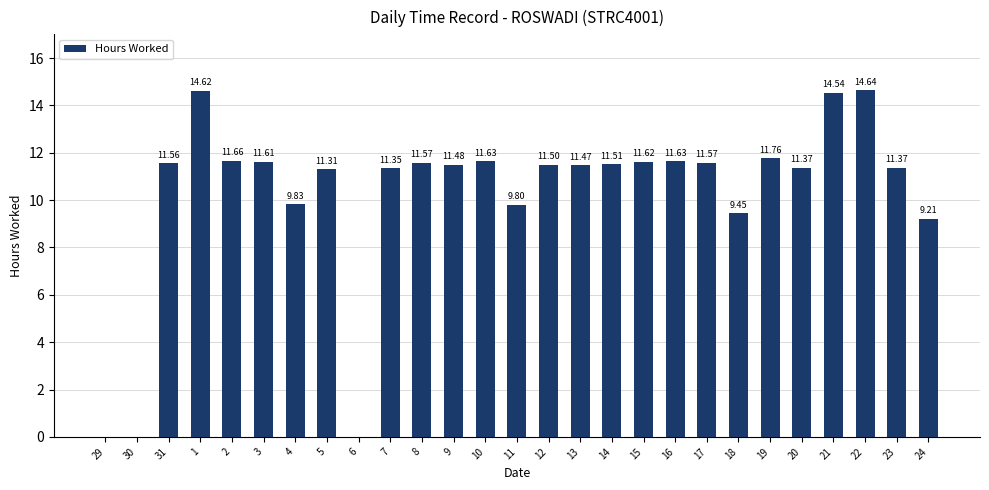

Between 19 and 16, which is larger?

19